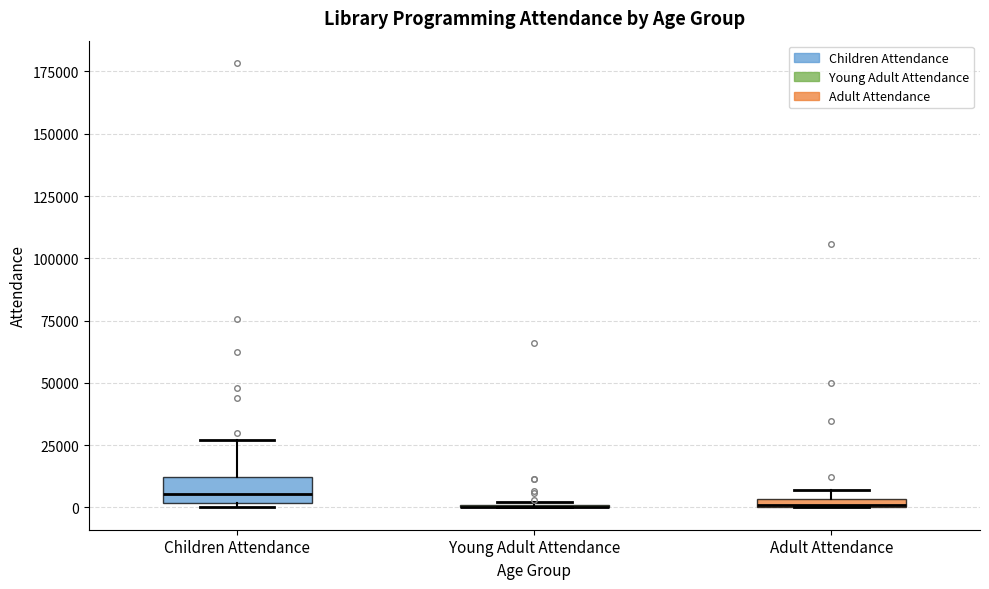

Where does the median line of the box for Children Attendance sit on the y-axis? The values are not printed on the chart, so give them approximately, as read against the axis.

5000